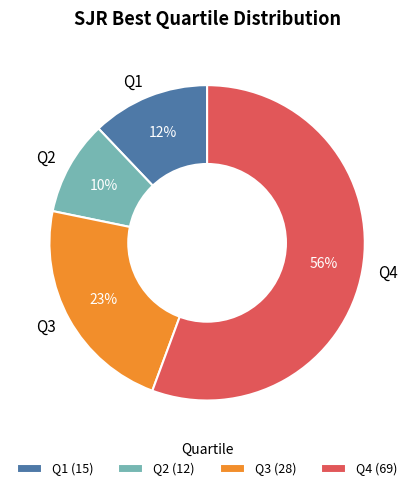

To the nearest percent, what is the average slice percentage?

25%